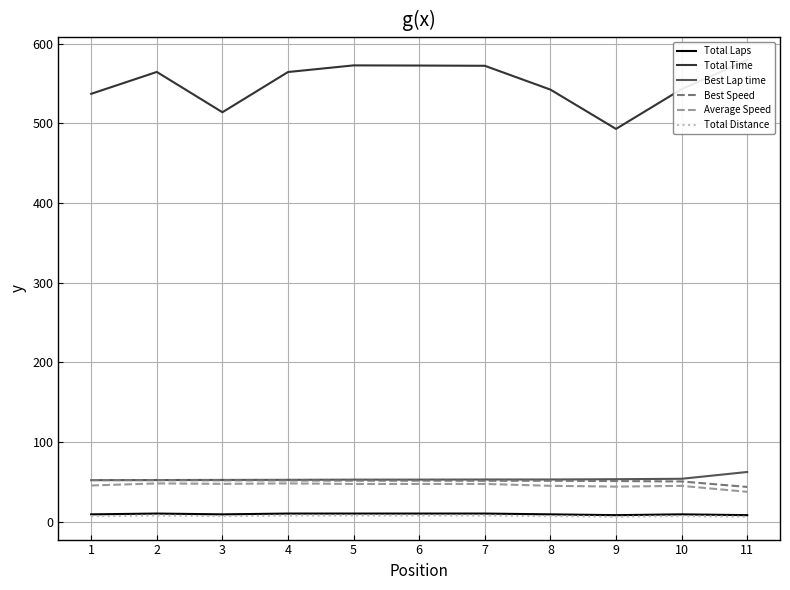

Reading left to right, extract all data points from this chart.

Total Laps: 9.0	10.0	9.0	10.0	10.0	10.0	10.0	9.0	8.0	9.0	8.0
Total Time: 536.9	564.3	513.8	564.3	572.6	572.4	572.1	542.2	492.8	542.8	579.2
Best Lap time: 51.9	52.1	52.2	52.3	52.6	52.6	52.8	52.8	53.1	53.7	62.2
Best Speed: 52.0	51.9	51.7	51.6	51.3	51.3	51.2	51.2	50.8	50.3	43.4
Average Speed: 45.3	47.8	47.3	47.9	47.2	47.2	47.2	44.8	43.8	44.8	37.3
Total Distance: 6.8	7.5	6.8	7.5	7.5	7.5	7.5	6.8	6.0	6.8	6.0